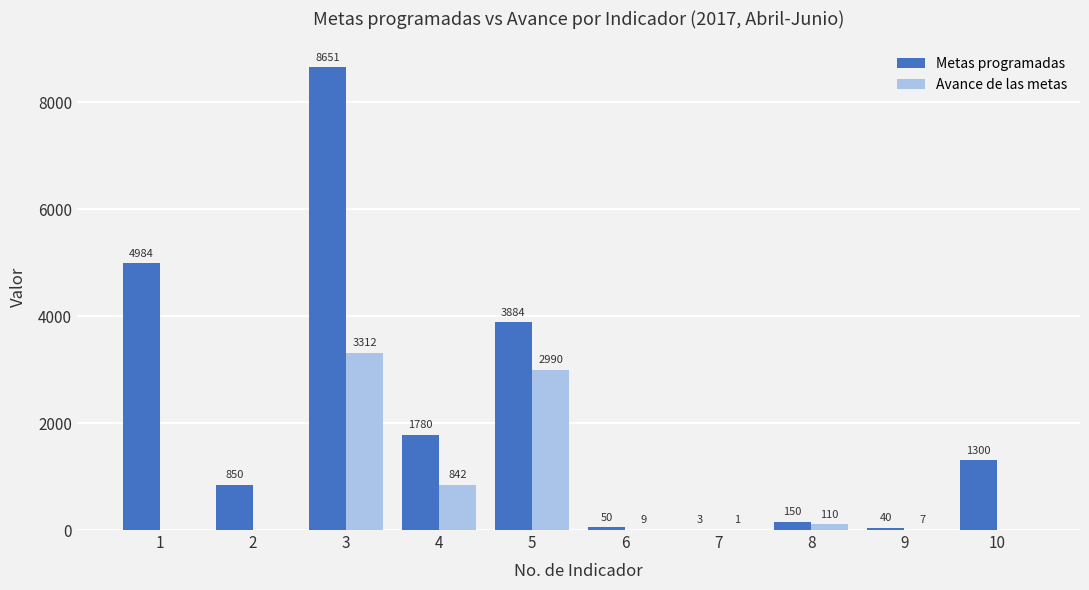

Reading left to right, transcribe all the data shown in this chart.

Metas programadas: 4984	850	8651	1780	3884	50	3	150	40	1300
Avance de las metas: 0	0	3312	842	2990	9	1	110	7	0